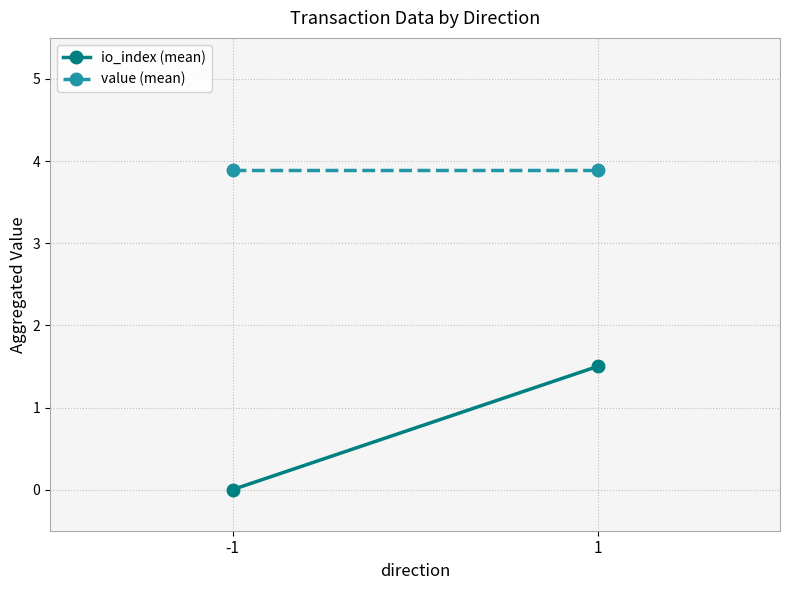

Which category has the highest value across all series?

-1